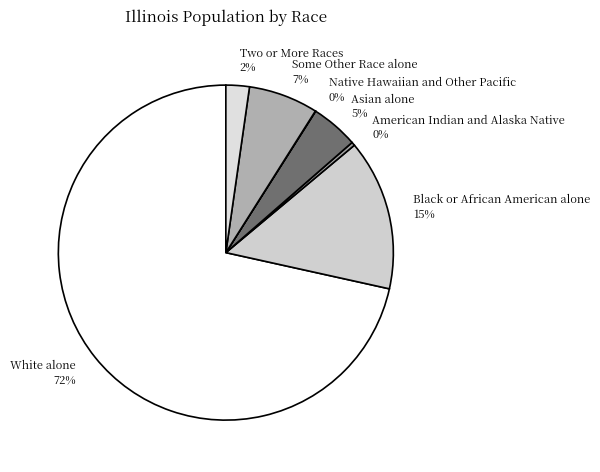

Combined, do Some Other Race alone and American Indian and Alaska Native account for over 50%?

No